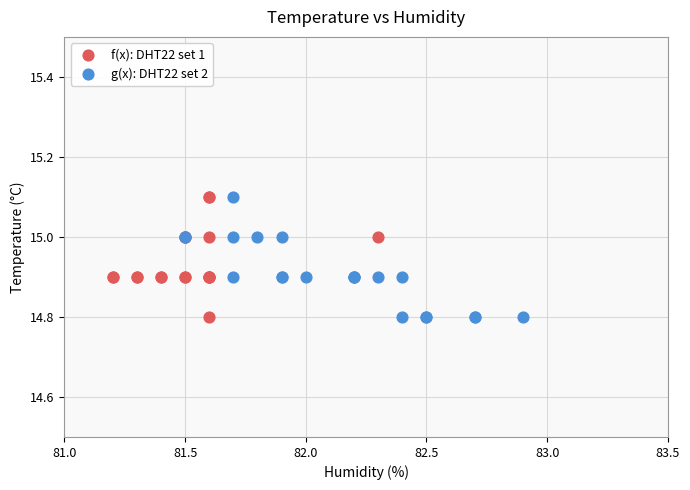

What are all the series names shown in the legend?

f(x): DHT22 set 1, g(x): DHT22 set 2